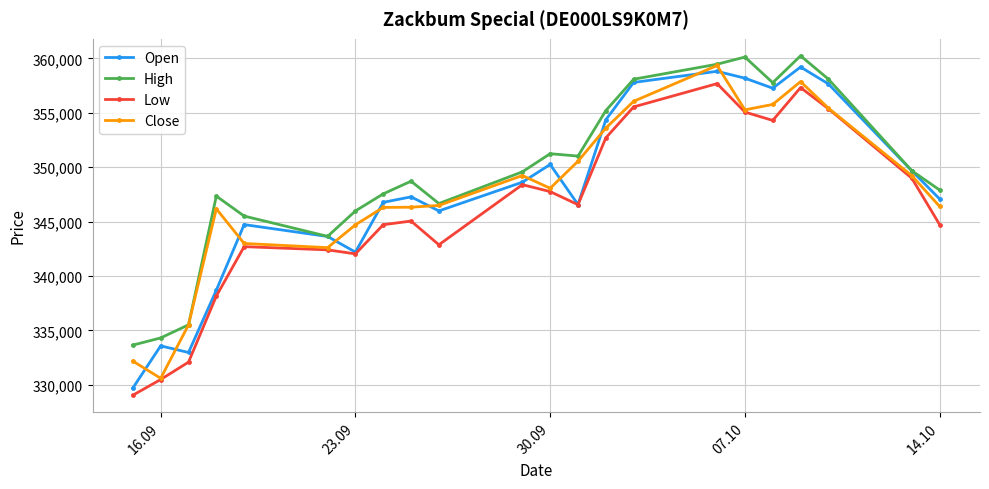

Which series has the widest spread of values?

Open